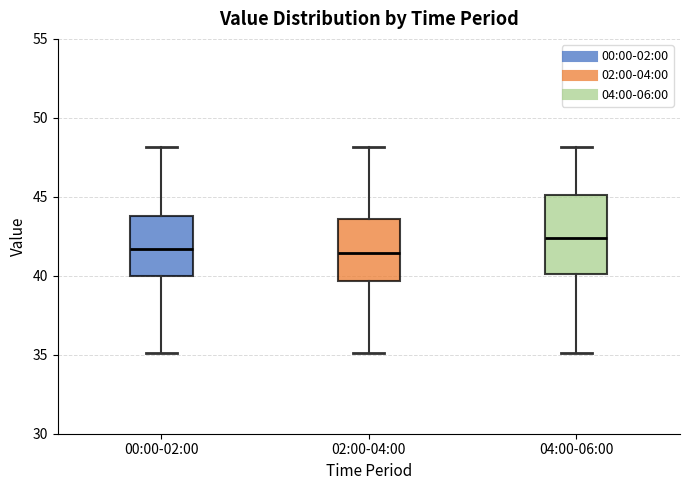

Which box is the tallest, from its lower edge to its upper edge?

04:00-06:00